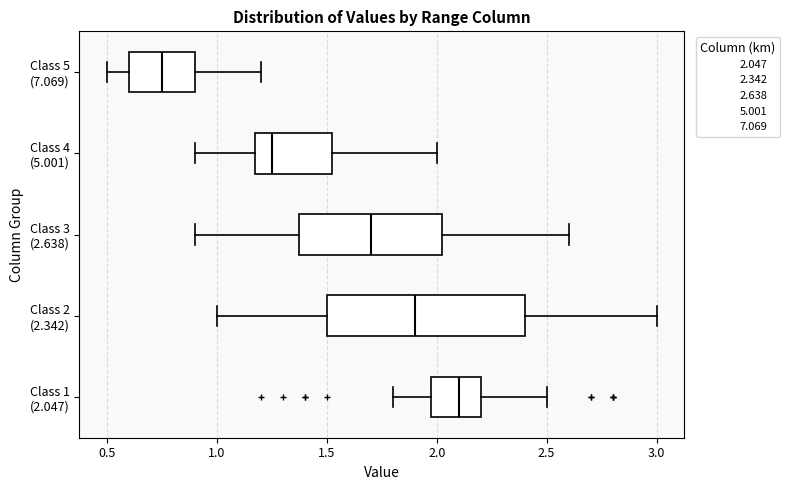

Which box has the furthest to the left median line?

Class 5 (7.069)